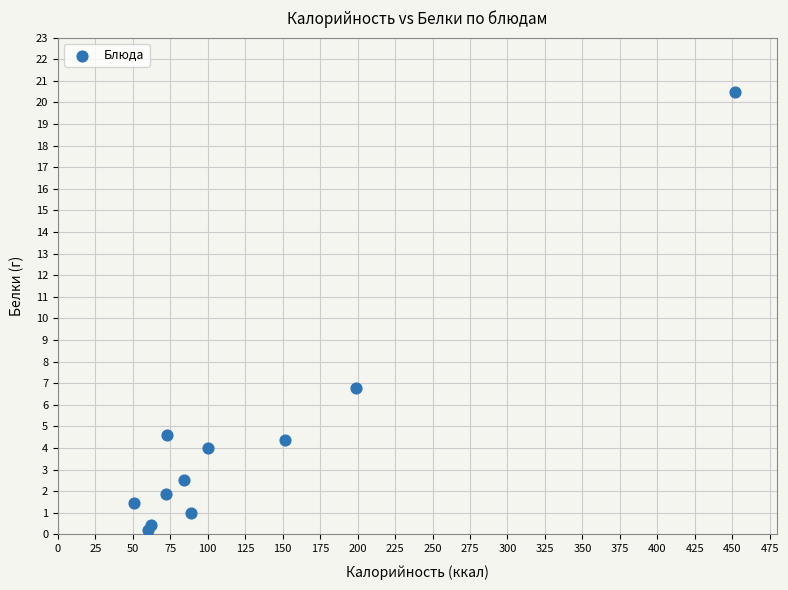

What Y value in the scatter plot is closest to 10?

6.8